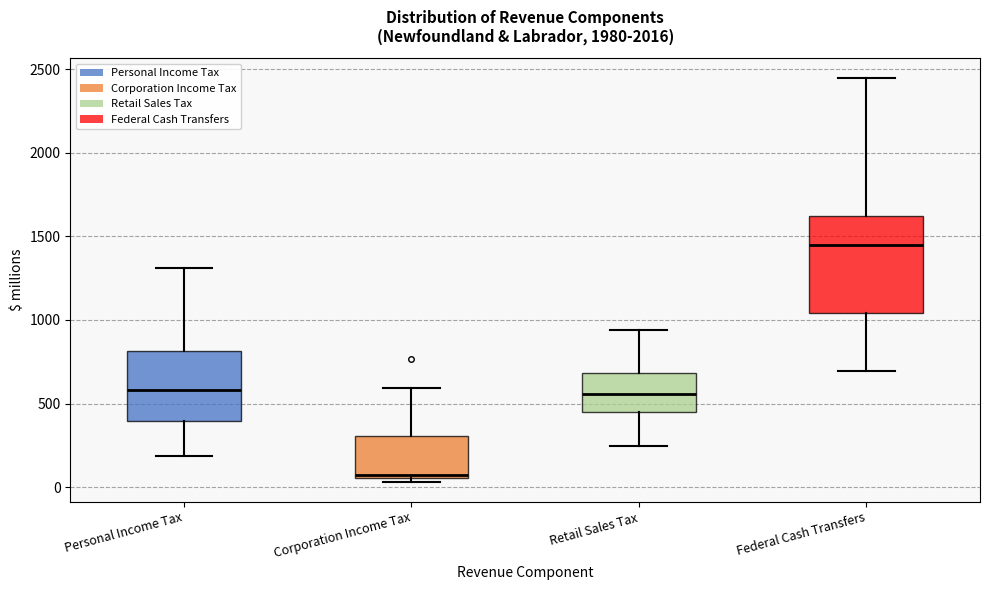

Where is the upper edge of the box for Personal Income Tax on the y-axis? The values are not printed on the chart, so give them approximately, as read against the axis.

800